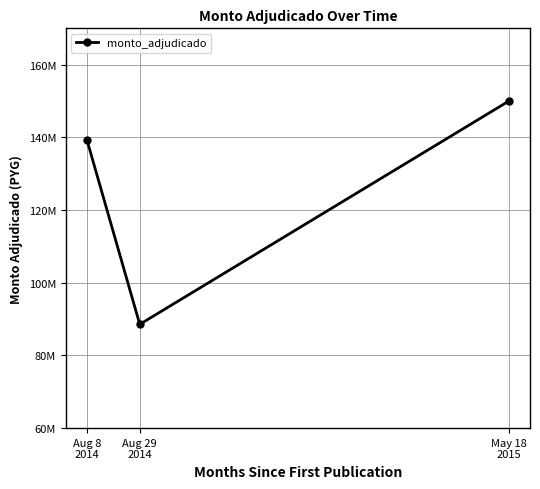

Reading right to left, extract all data points from this chart.

150000000	88560000	139200000